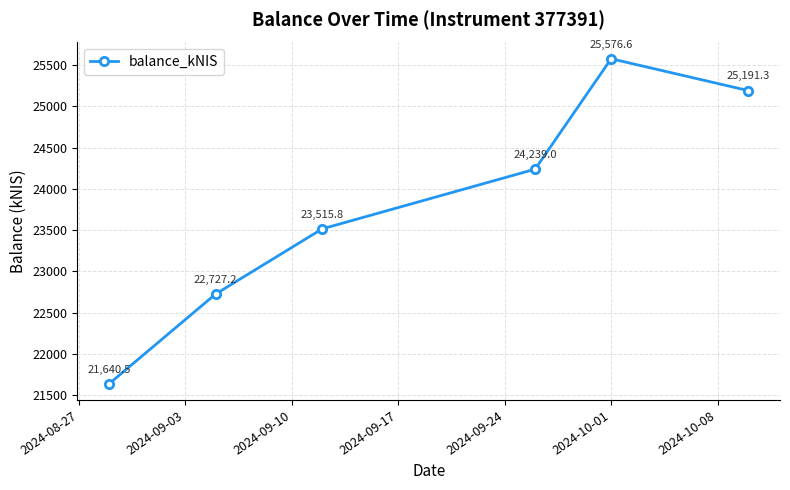

What is the greatest value displayed?

25576.6